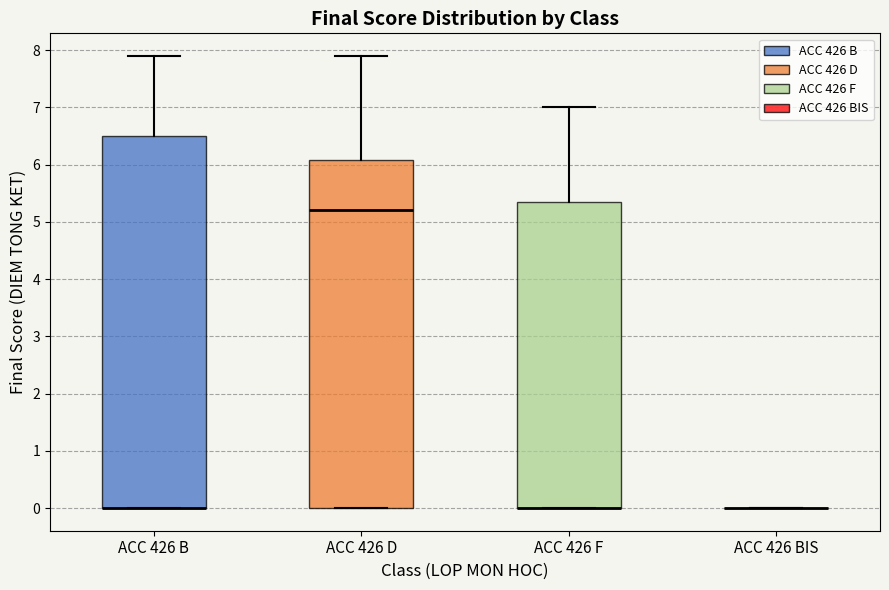

Reading left to right, transcribe this box plot: for each box, give where its median line is, the range the box spans, and where its two whiskers end, as read against the y-axis. The values are not printed on the chart, so give them approximately, as read against the axis.

ACC 426 B: median 0.0 (drawn on the box's lower edge), box 0.0 to 6.5, whiskers 0.0 to 7.9
ACC 426 D: median 5.2, box 0.0 to 6.1, whiskers 0.0 to 7.9
ACC 426 F: median 0.0 (drawn on the box's lower edge), box 0.0 to 5.4, whiskers 0.0 to 7.0
ACC 426 BIS: box collapsed to a line at 0.0, whiskers 0.0 to 0.0